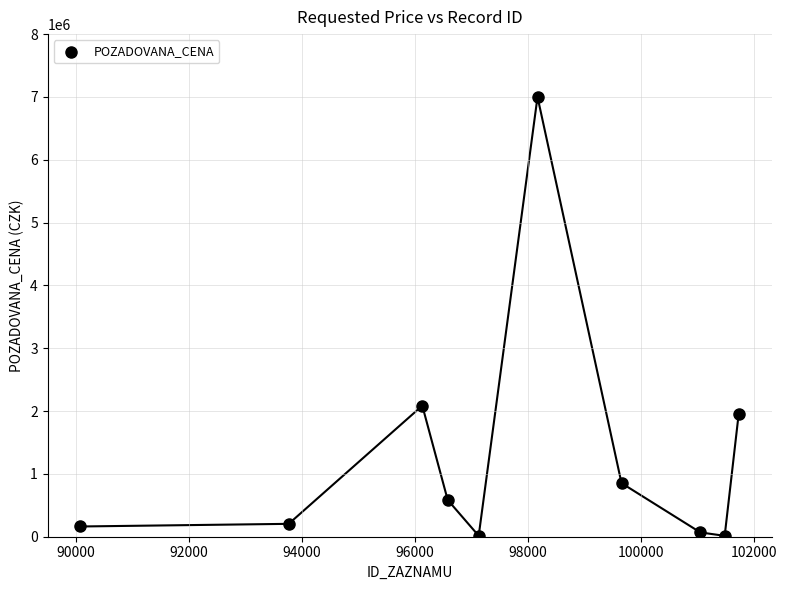

What is the range of Y values (max minus min)?

6985830